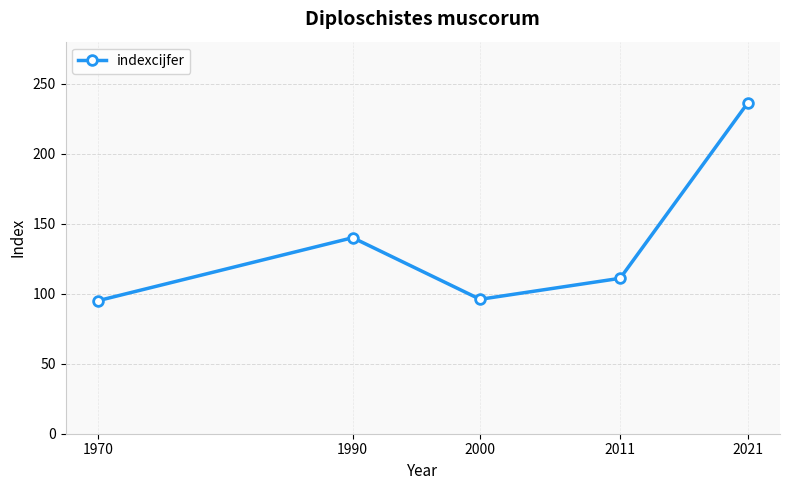

True or false: the data shows 41 at 1970.

False